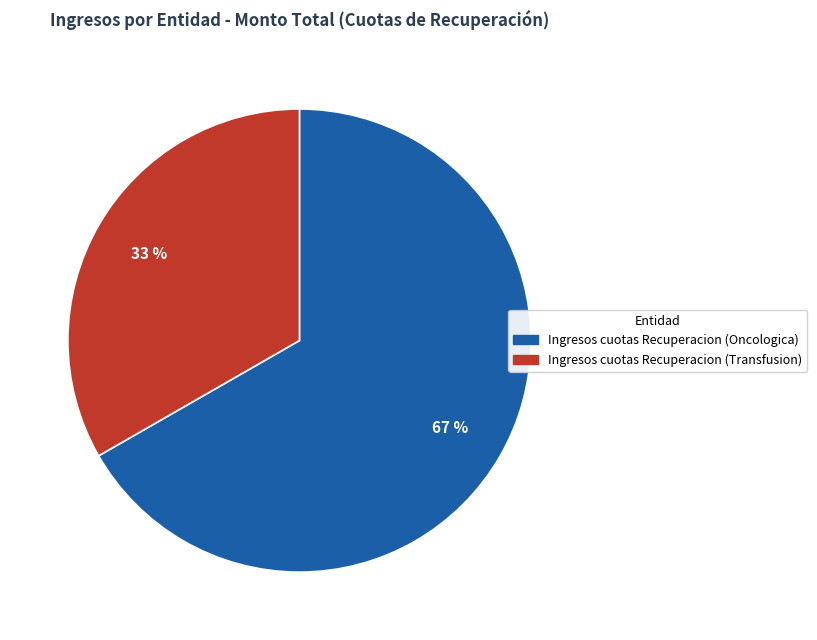

To the nearest percent, what is the combined percentage of Ingresos cuotas Recuperacion (Transfusion) and Ingresos cuotas Recuperacion (Oncologica)?

100%